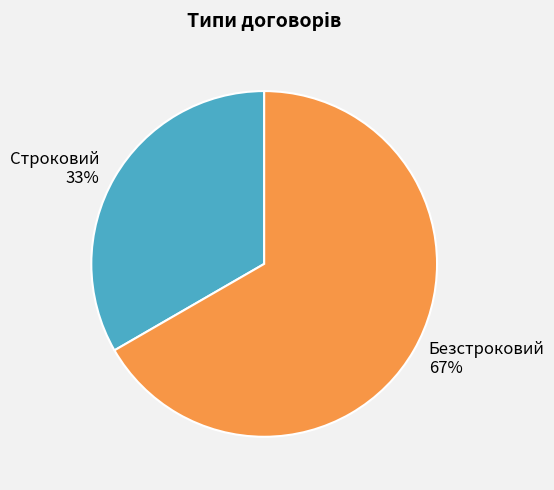

What is the largest slice in the pie chart?

Безстроковий